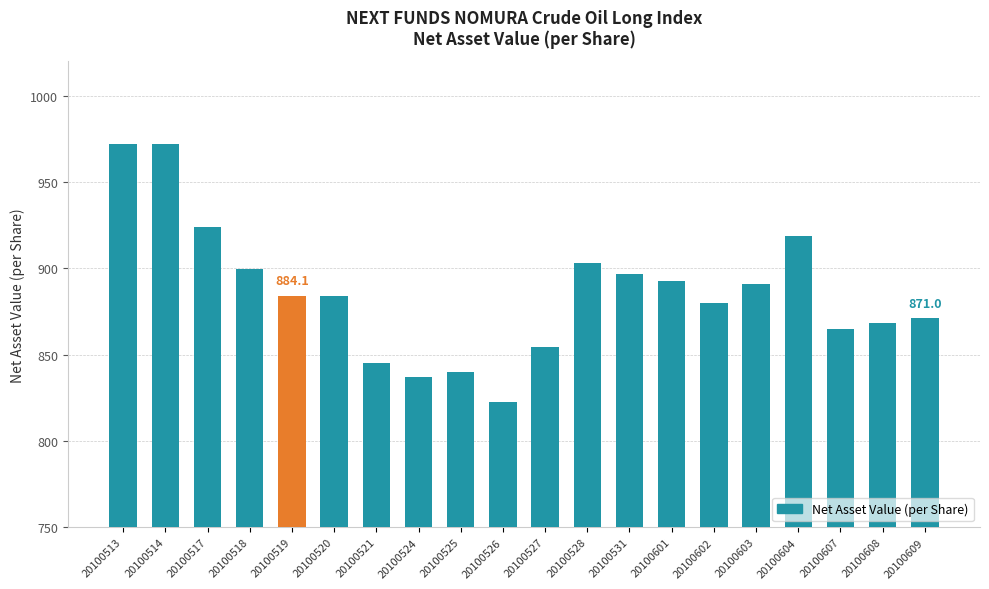

The chart shows a value of 1323.2 at 20100521. True or false?

False